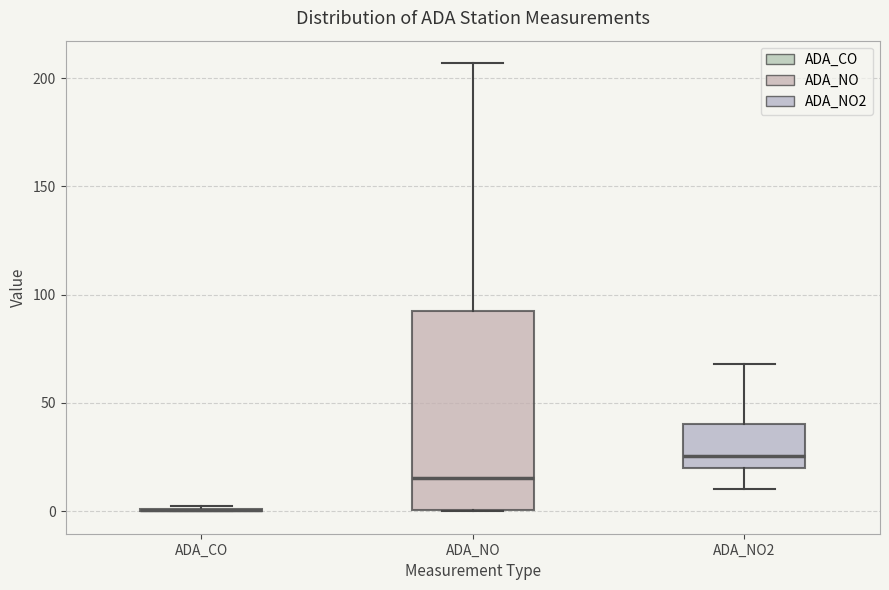

Reading left to right, read every box against the y-axis: the position of its median line, the range the box covers, and the ends of its whiskers. The values are not printed on the chart, so give them approximately, as read against the axis.

ADA_CO: box collapsed to a line at 0, whiskers 0 to 5
ADA_NO: median 15, box 0 to 90, whiskers 0 to 205
ADA_NO2: median 25, box 20 to 40, whiskers 10 to 70